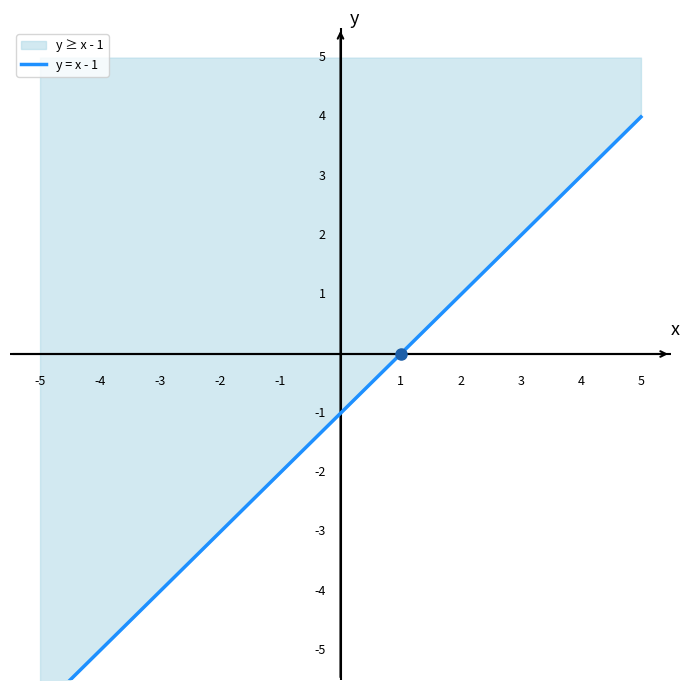

Which has a higher value, 14 or 1?

14